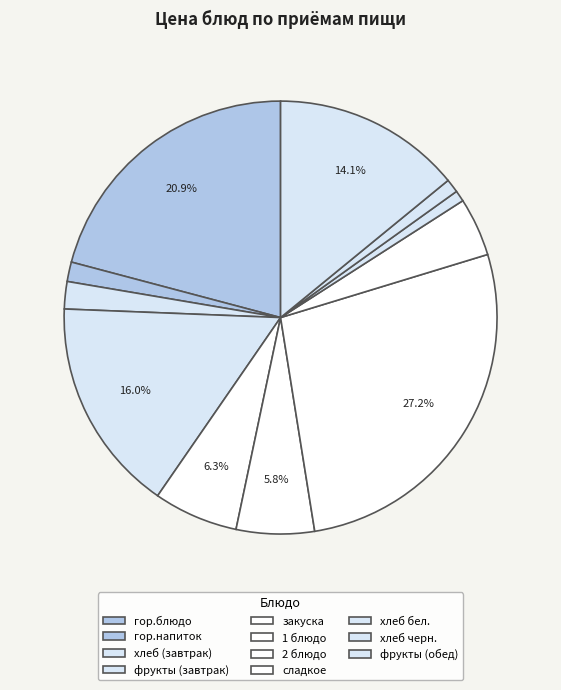

How many slices are in this pie chart?

11